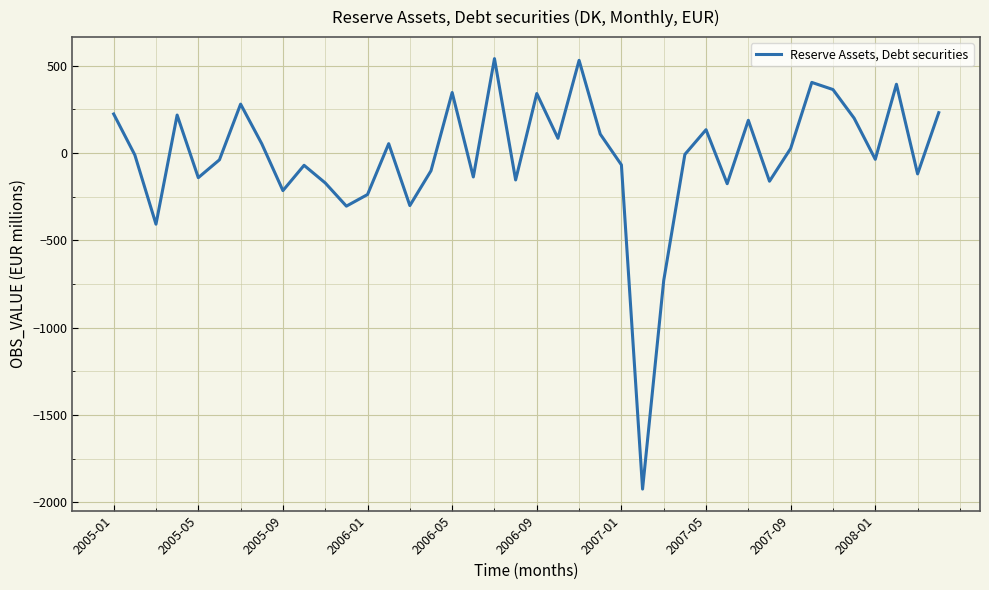

How many distinct data groups are displayed?

1